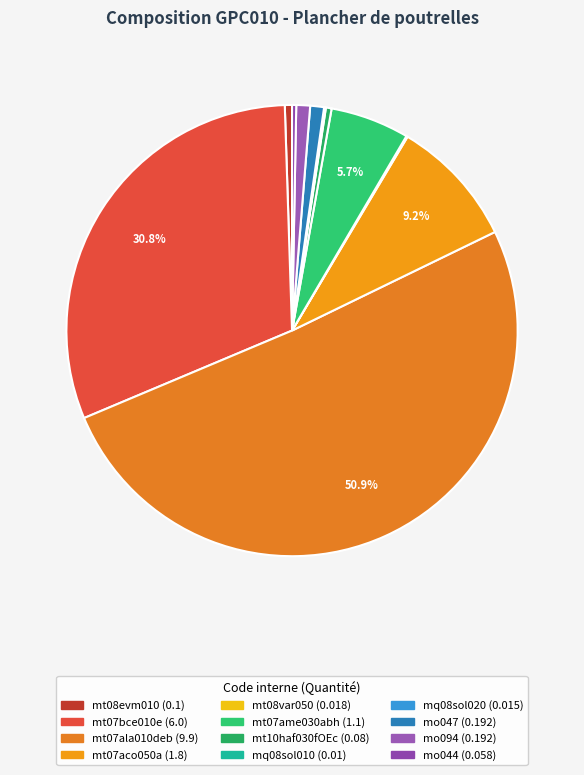

To the nearest percent, what is the combined percentage of mt07ala010deb and mq08sol020?

51%